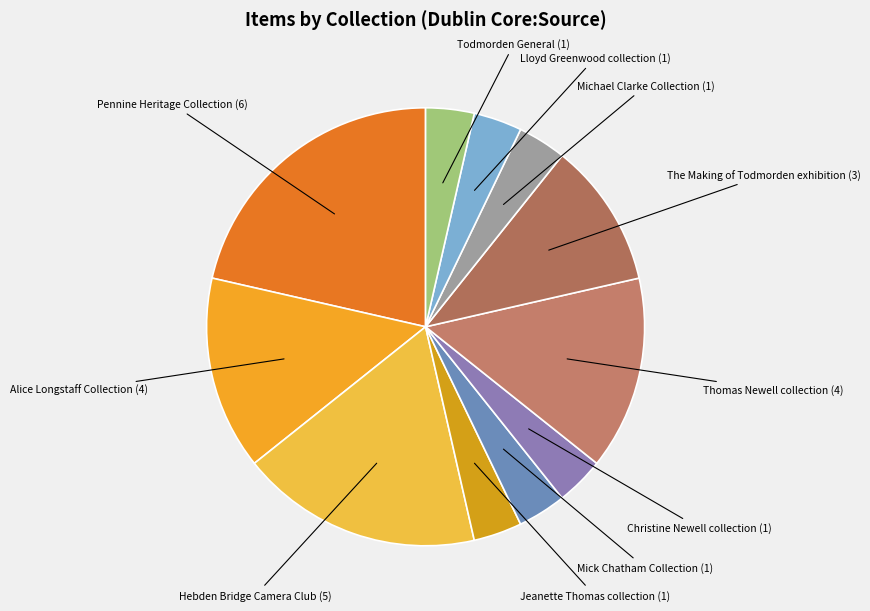

Which category has the biggest portion of the pie?

Pennine Heritage Collection